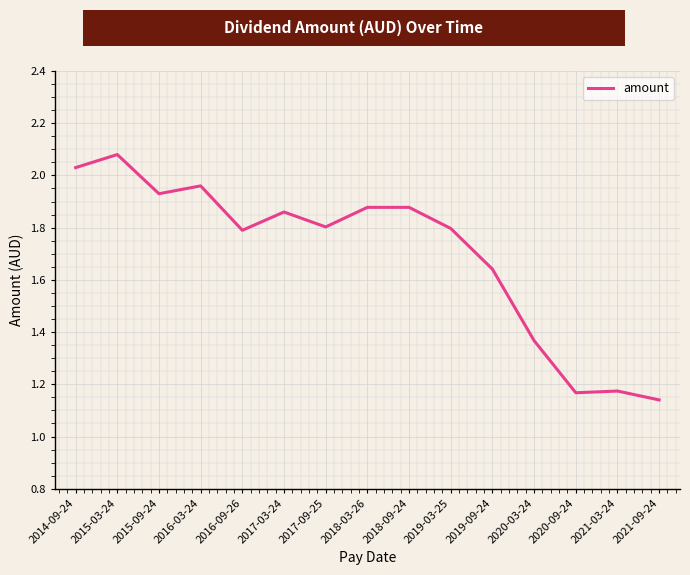

Between 2018-09-24 and 2019-03-25, which is larger?

2018-09-24